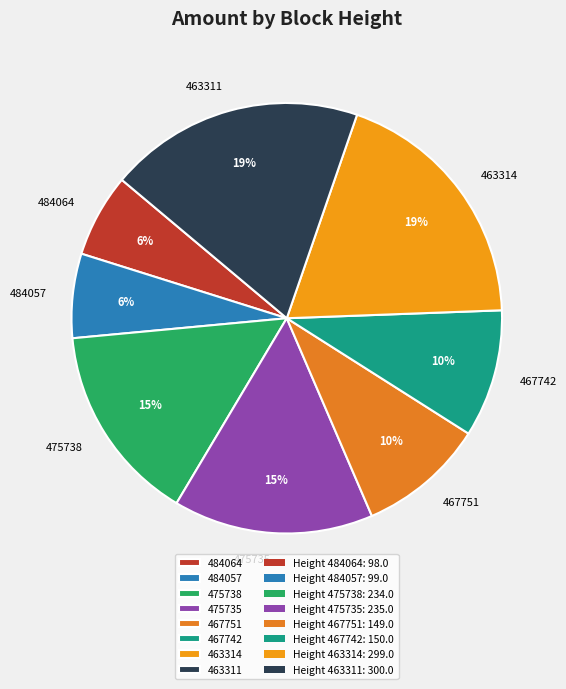

What percentage is the 484064 slice, to the nearest percent?

6%